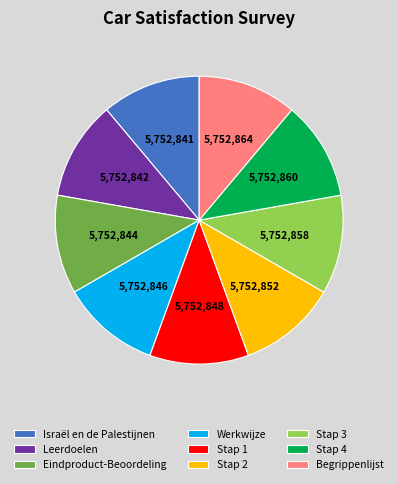

Approximately how many times larger is the value at Begrippenlijst compared to Israël en de Palestijnen?

1.0